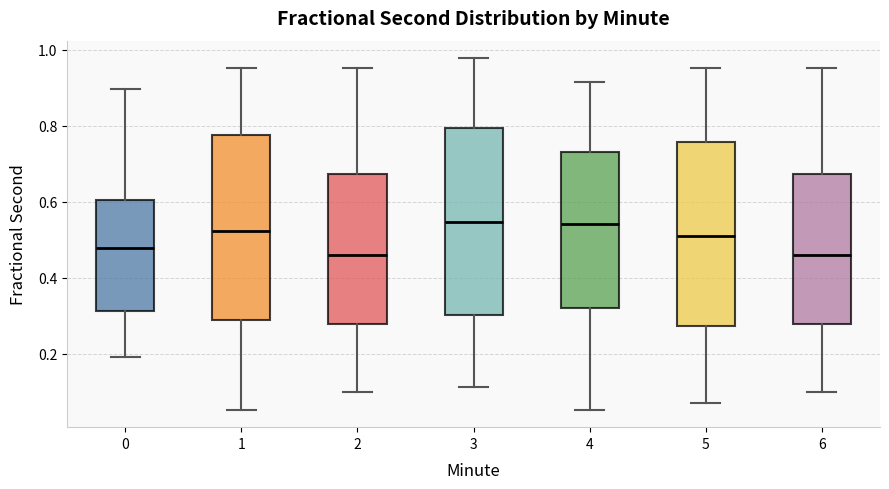

Reading left to right, transcribe this box plot: for each box, give where its median line is, the range the box spans, and where its two whiskers end, as read against the y-axis. The values are not printed on the chart, so give them approximately, as read against the axis.

0: median 0.48, box 0.32 to 0.60, whiskers 0.20 to 0.90
1: median 0.52, box 0.28 to 0.78, whiskers 0.06 to 0.96
2: median 0.46, box 0.28 to 0.68, whiskers 0.10 to 0.96
3: median 0.54, box 0.30 to 0.80, whiskers 0.12 to 0.98
4: median 0.54, box 0.32 to 0.74, whiskers 0.06 to 0.92
5: median 0.52, box 0.28 to 0.76, whiskers 0.08 to 0.96
6: median 0.46, box 0.28 to 0.68, whiskers 0.10 to 0.96